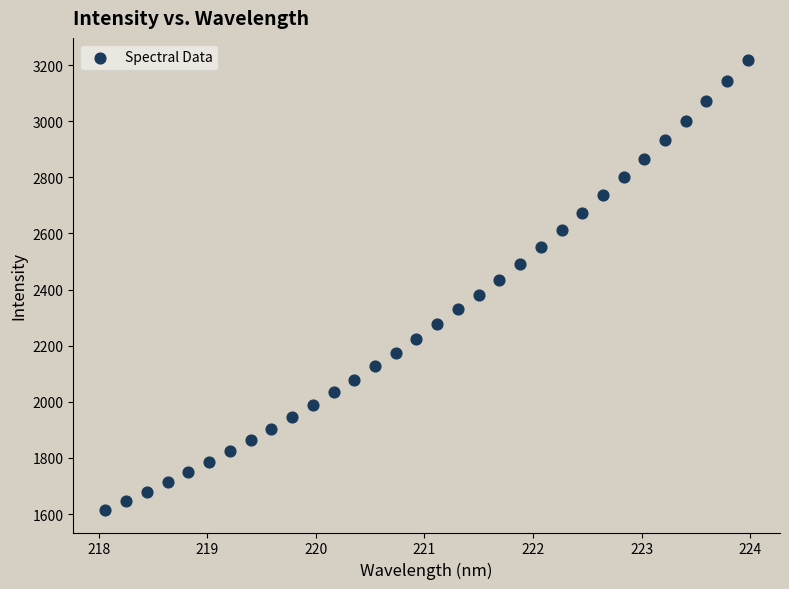

What is the range of Y values (max minus min)?

1602.2